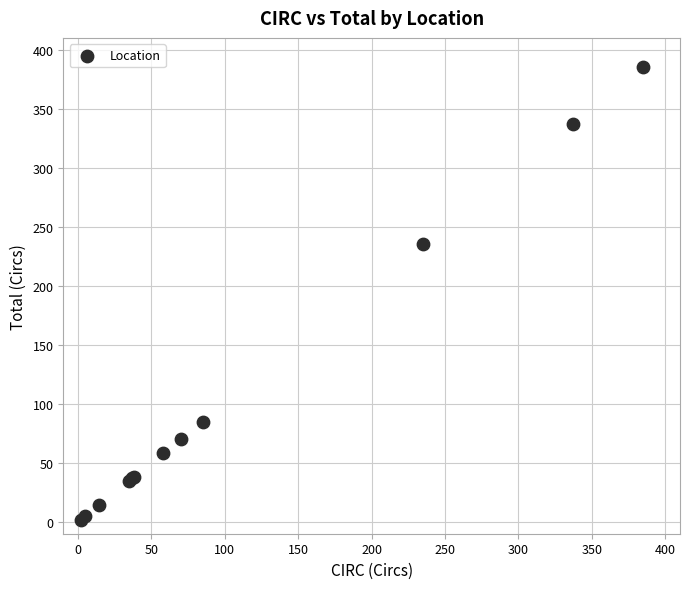

What Y value in the scatter plot is closest to 193?

235